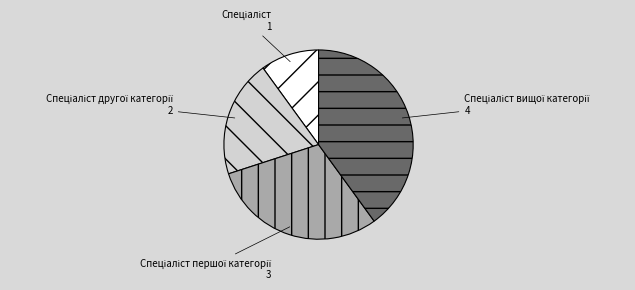

Is there a majority slice in this chart?

No